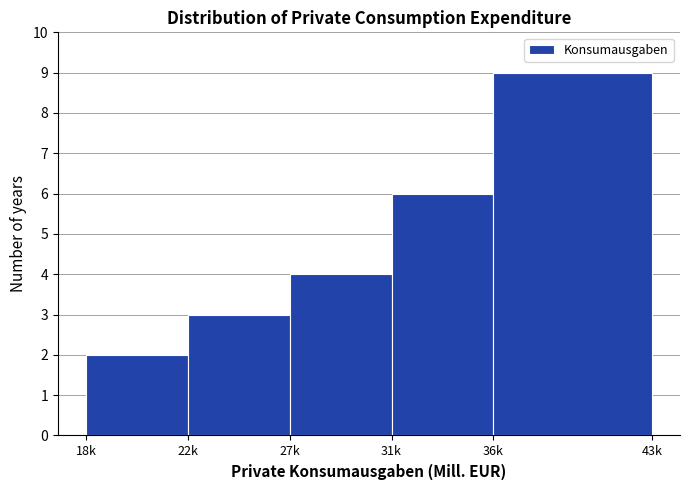

Reading left to right, extract all data points from this chart.

18k=2	22k=3	27k=4	31k=6	36k=9